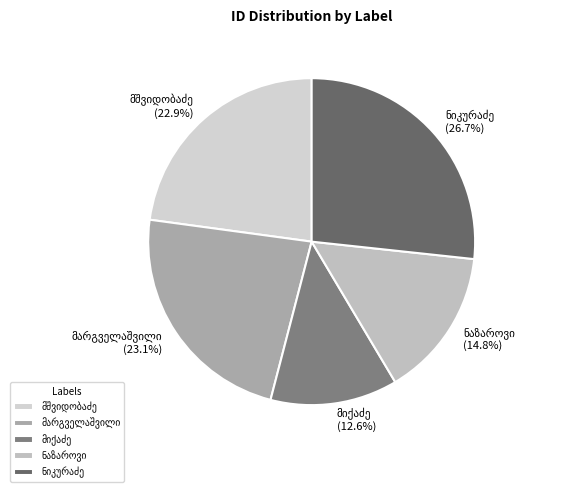

Is there a majority slice in this chart?

No